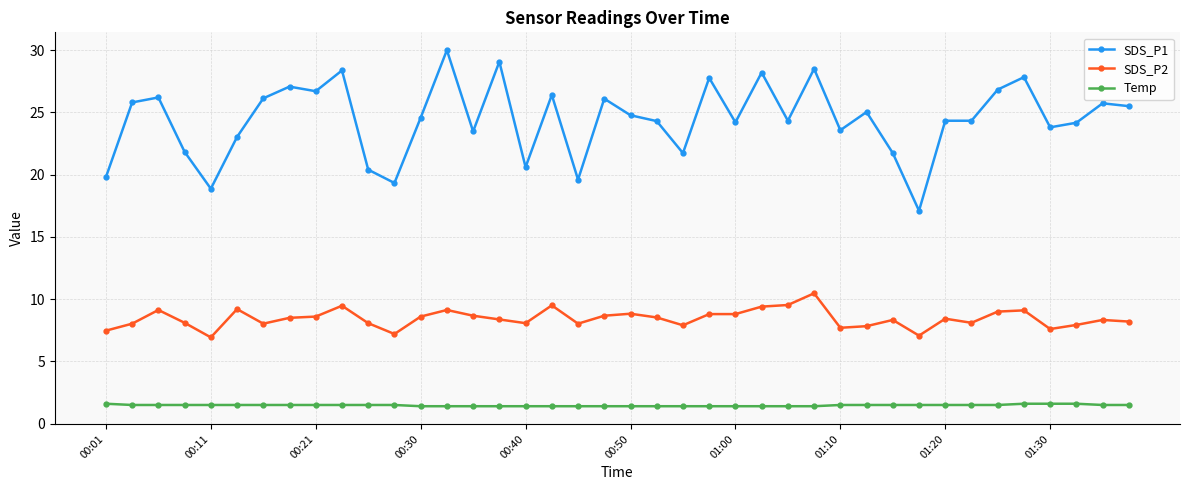

What is the minimum value shown in the chart?

1.4